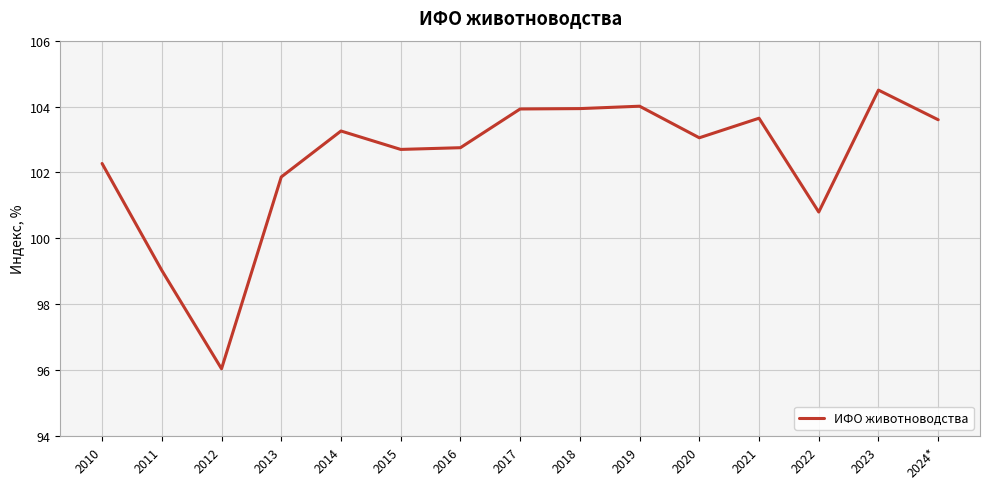

Where is the first local maximum?

2014